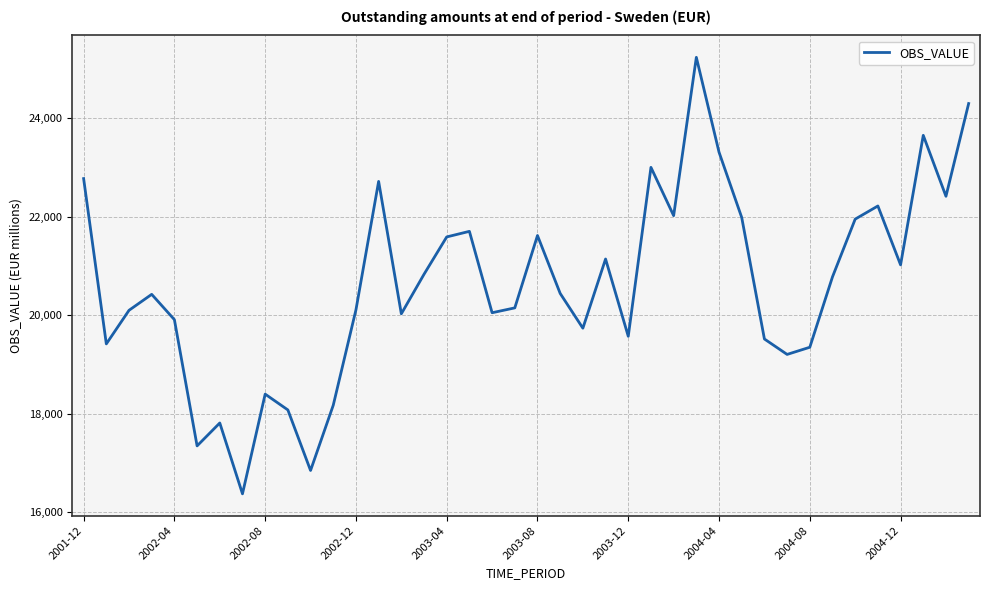

What is the difference between the maximum and minimum values?

8865.8